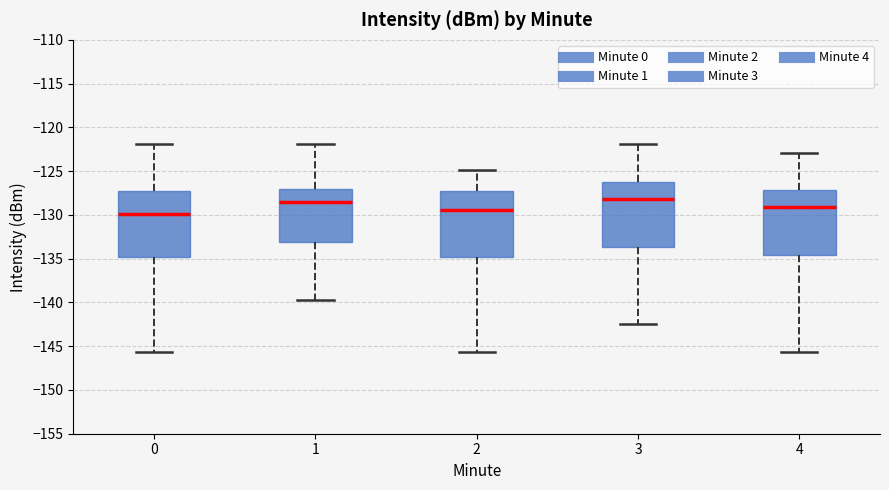

Reading left to right, read every box against the y-axis: the position of its median line, the range the box covers, and the ends of its whiskers. The values are not printed on the chart, so give them approximately, as read against the axis.

0: median -130.0, box -135.0 to -127.0, whiskers -145.5 to -122.0
1: median -128.5, box -133.0 to -127.0, whiskers -139.5 to -122.0
2: median -129.5, box -135.0 to -127.0, whiskers -145.5 to -125.0
3: median -128.0, box -133.5 to -126.5, whiskers -142.5 to -122.0
4: median -129.0, box -134.5 to -127.0, whiskers -145.5 to -123.0